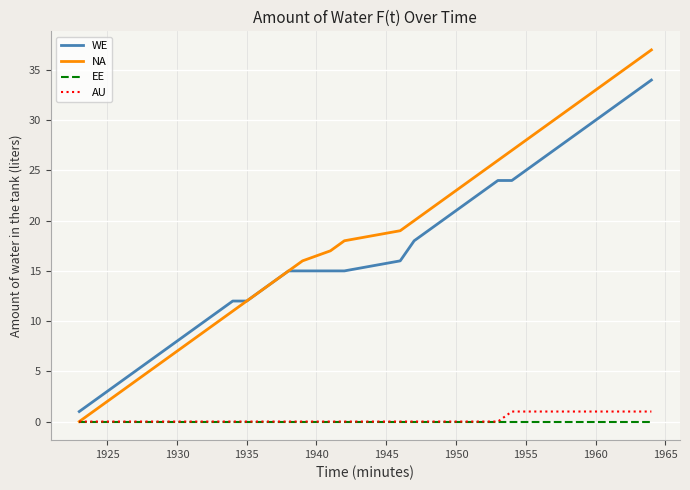

What is the maximum value shown in the chart?

37